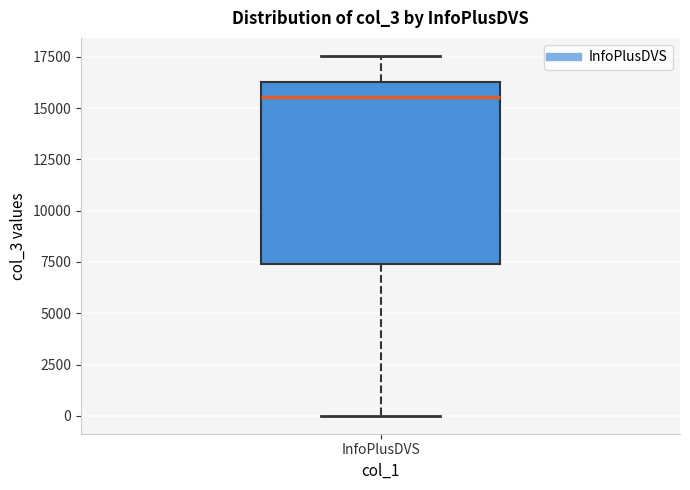

Read this box plot against the y-axis: the position of the median line, the range covered by the box, and the ends of both whiskers. The values are not printed on the chart, so give them approximately, as read against the axis.

median 15500, box 7500 to 16500, whiskers 0 to 17500